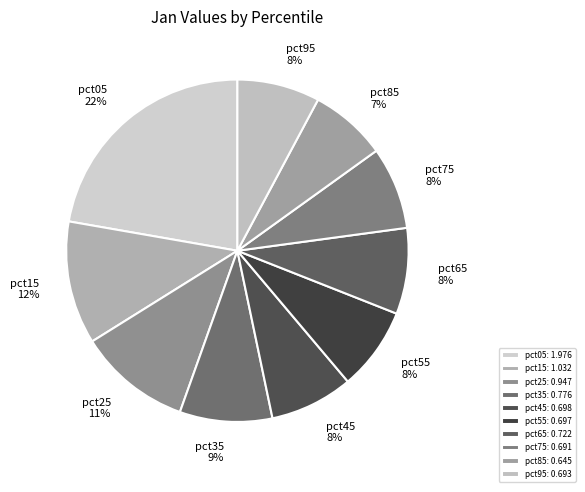

Is pct55 the majority of the pie?

No